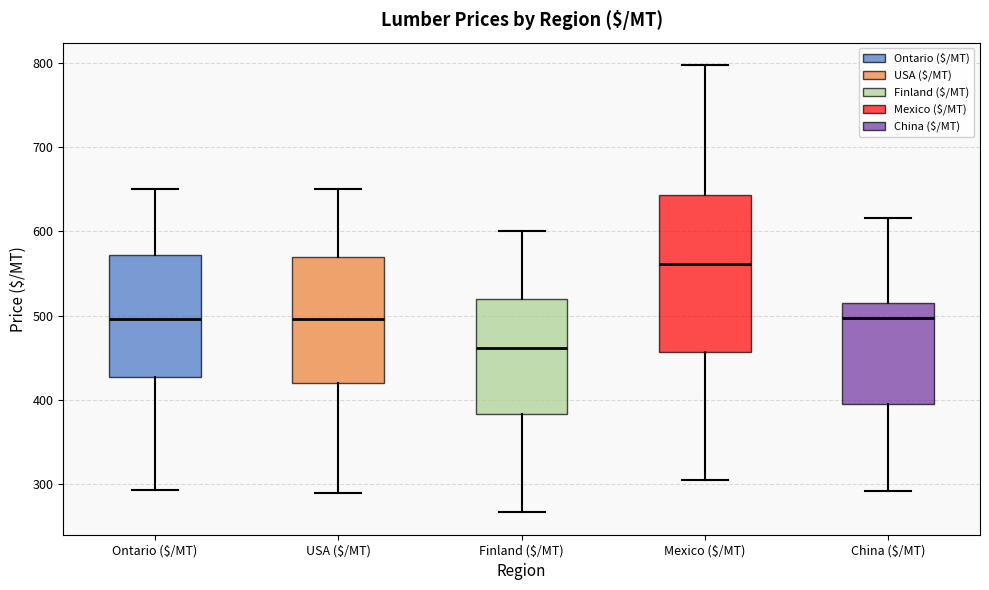

Which box is the tallest, from its lower edge to its upper edge?

Mexico ($/MT)